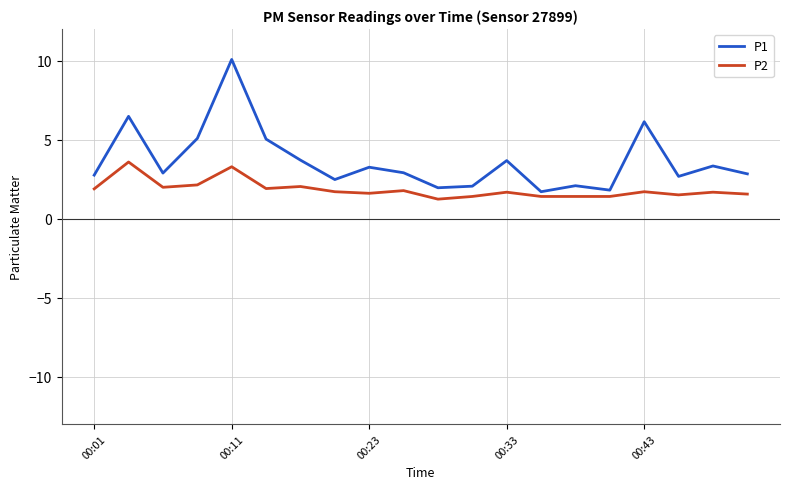

What is the minimum value for P2?

1.2